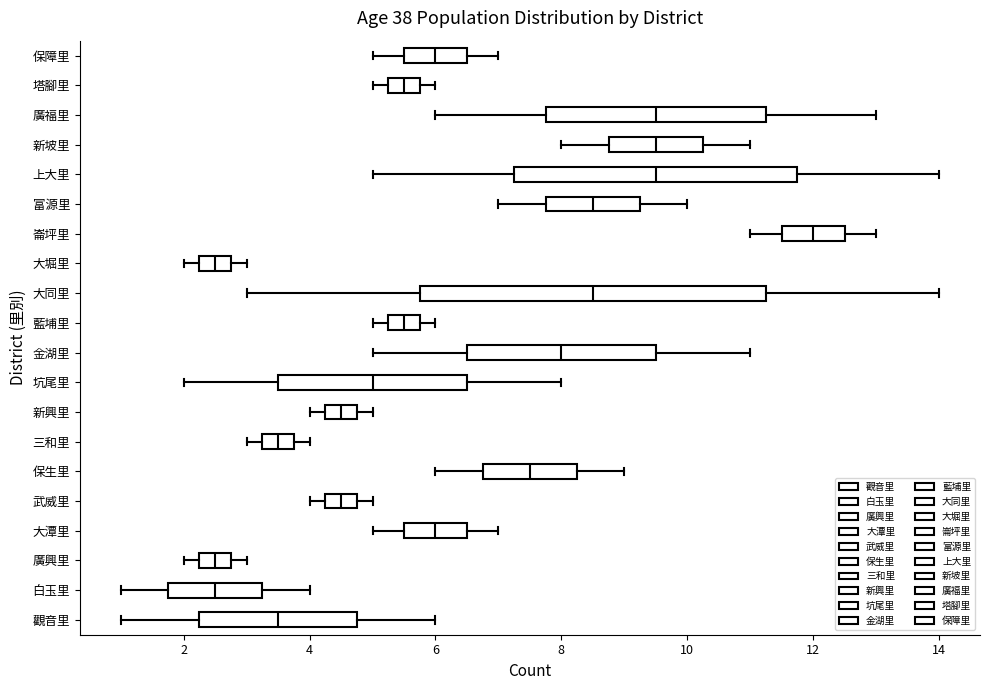

Reading bottom to top, read every box against the x-axis: the position of its median line, the range the box covers, and the ends of its whiskers. The values are not printed on the chart, so give them approximately, as read against the axis.

觀音里: median 3.6, box 2.2 to 4.8, whiskers 1.0 to 6.0
白玉里: median 2.6, box 1.8 to 3.2, whiskers 1.0 to 4.0
廣興里: median 2.6, box 2.2 to 2.8, whiskers 2.0 to 3.0
大潭里: median 6.0, box 5.6 to 6.6, whiskers 5.0 to 7.0
武威里: median 4.6, box 4.2 to 4.8, whiskers 4.0 to 5.0
保生里: median 7.6, box 6.8 to 8.2, whiskers 6.0 to 9.0
三和里: median 3.6, box 3.2 to 3.8, whiskers 3.0 to 4.0
新興里: median 4.6, box 4.2 to 4.8, whiskers 4.0 to 5.0
坑尾里: median 5.0, box 3.6 to 6.6, whiskers 2.0 to 8.0
金湖里: median 8.0, box 6.6 to 9.6, whiskers 5.0 to 11.0
藍埔里: median 5.6, box 5.2 to 5.8, whiskers 5.0 to 6.0
大同里: median 8.6, box 5.8 to 11.2, whiskers 3.0 to 14.0
大堀里: median 2.6, box 2.2 to 2.8, whiskers 2.0 to 3.0
崙坪里: median 12.0, box 11.6 to 12.6, whiskers 11.0 to 13.0
富源里: median 8.6, box 7.8 to 9.2, whiskers 7.0 to 10.0
上大里: median 9.6, box 7.2 to 11.8, whiskers 5.0 to 14.0
新坡里: median 9.6, box 8.8 to 10.2, whiskers 8.0 to 11.0
廣福里: median 9.6, box 7.8 to 11.2, whiskers 6.0 to 13.0
塔腳里: median 5.6, box 5.2 to 5.8, whiskers 5.0 to 6.0
保障里: median 6.0, box 5.6 to 6.6, whiskers 5.0 to 7.0